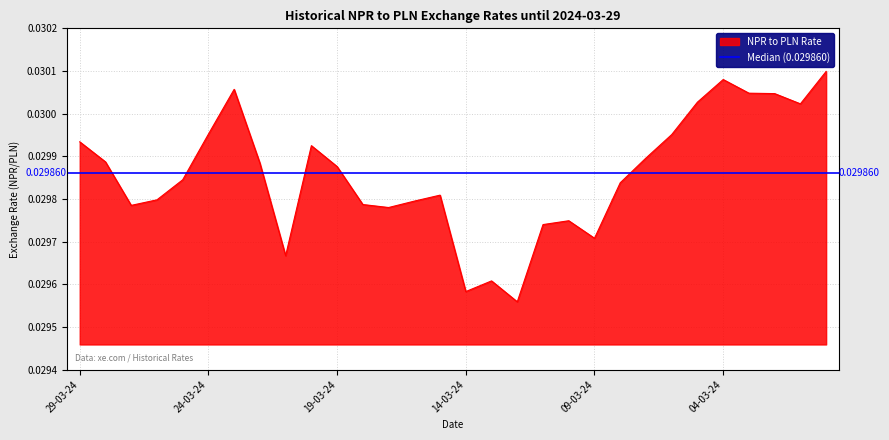

The value at 24-03-24 is 0.0. True or false?

True